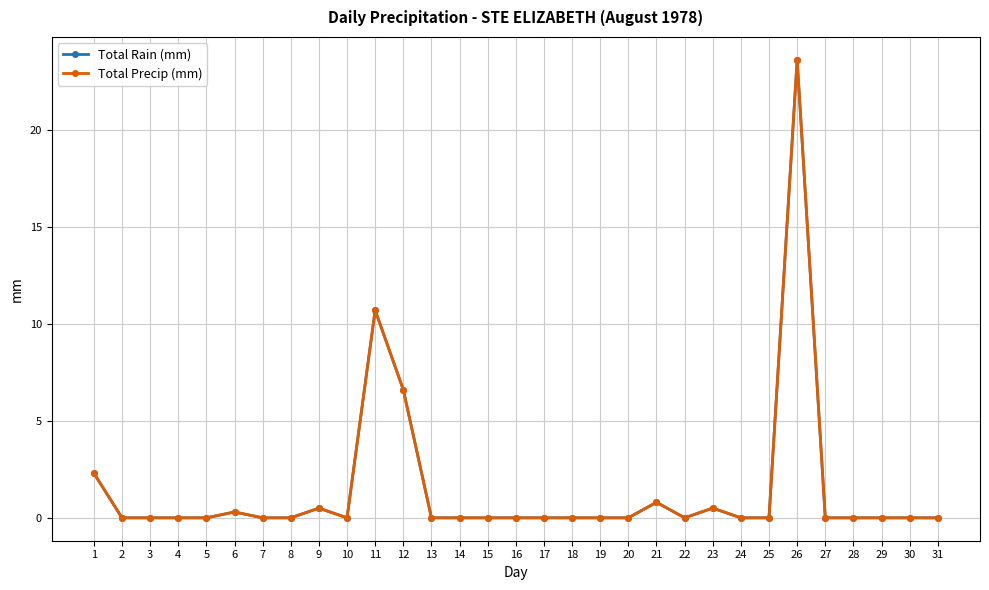

List the series in order of their peak value, lowest first.

Total Rain (mm), Total Precip (mm)